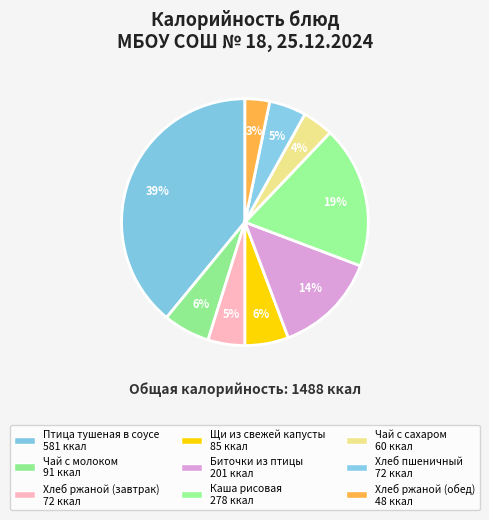

How many slices are in this pie chart?

9